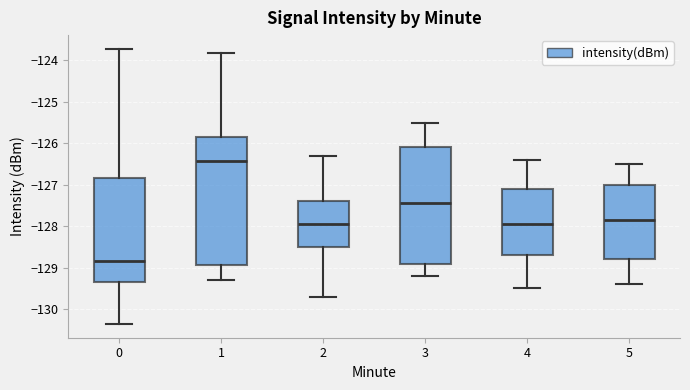

Comparing the boxes themselves (not the whiskers), which one is the tallest?

1